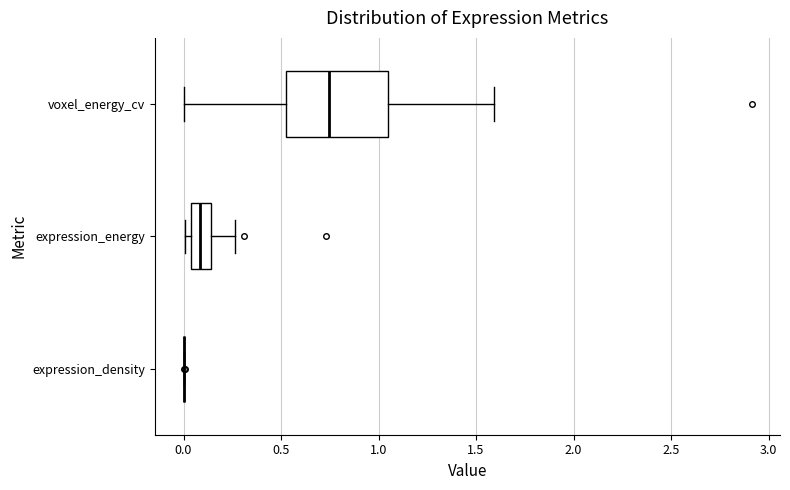

Reading bottom to top, transcribe this box plot: for each box, give where its median line is, the range the box spans, and where its two whiskers end, as read against the x-axis. The values are not printed on the chart, so give them approximately, as read against the axis.

expression_density: box collapsed to a line at 0.00, whiskers 0.00 to 0.00
expression_energy: median 0.10, box 0.05 to 0.15, whiskers 0.00 to 0.25
voxel_energy_cv: median 0.75, box 0.55 to 1.05, whiskers 0.00 to 1.60